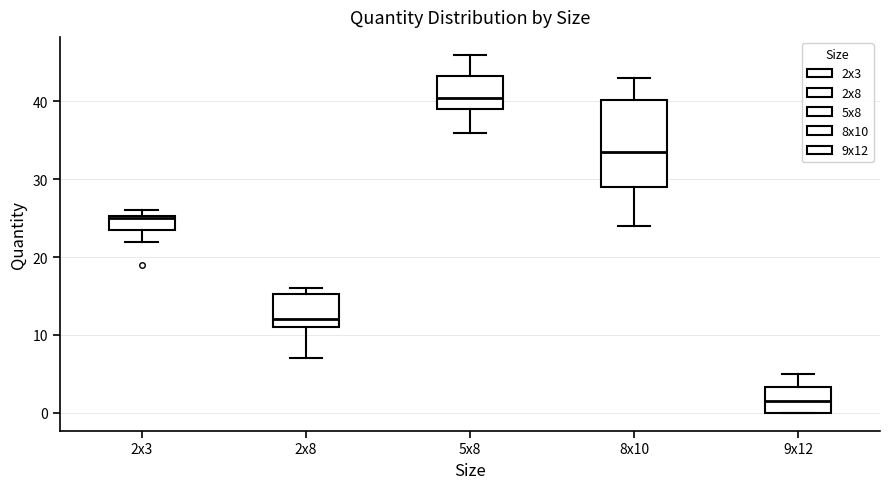

Where is the upper edge of the box for 8x10 on the y-axis? The values are not printed on the chart, so give them approximately, as read against the axis.

40